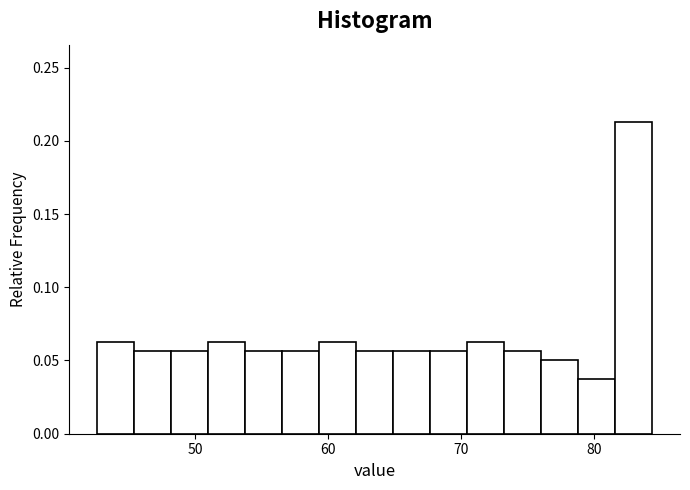

Read against the x-axis, roughly where is the centre of the tallest bar?

83